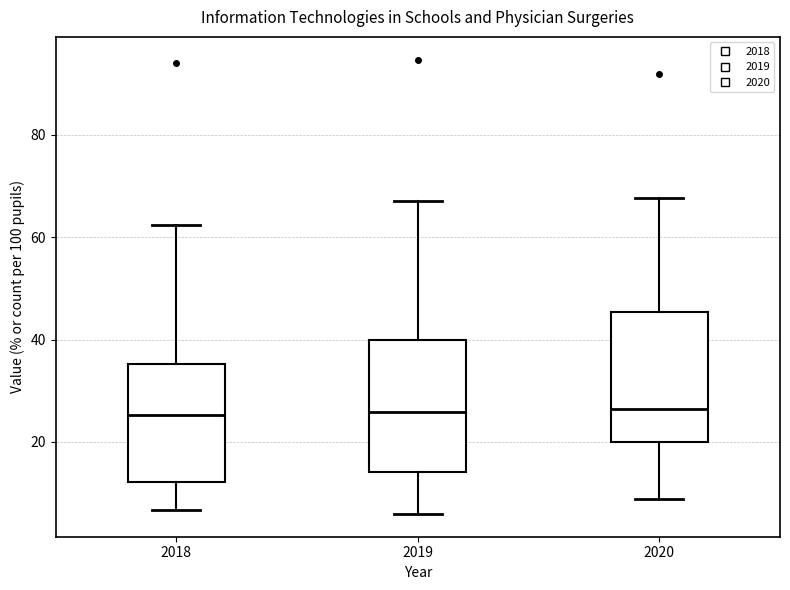

Where does the lower whisker of the box at x = 2020 end on the y-axis? The values are not printed on the chart, so give them approximately, as read against the axis.

8